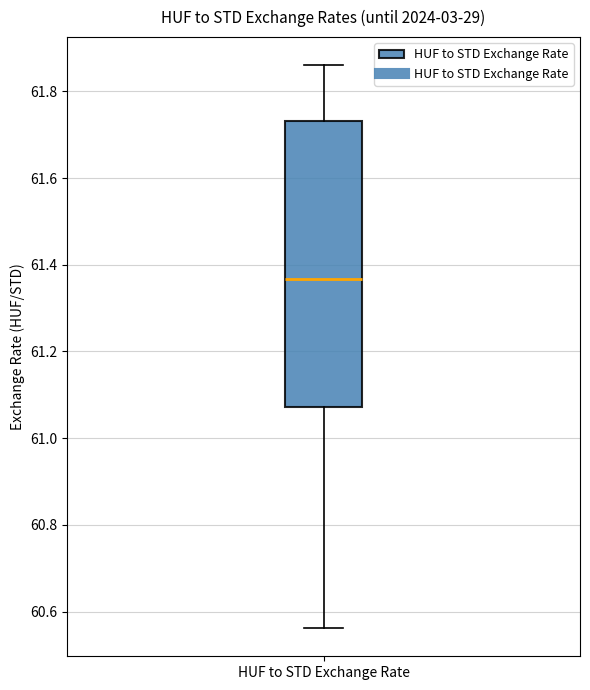

Transcribe this box plot: give where the median line is, the range the box spans, and where the two whiskers end, as read against the y-axis. The values are not printed on the chart, so give them approximately, as read against the axis.

median 61.36, box 61.08 to 61.74, whiskers 60.56 to 61.86